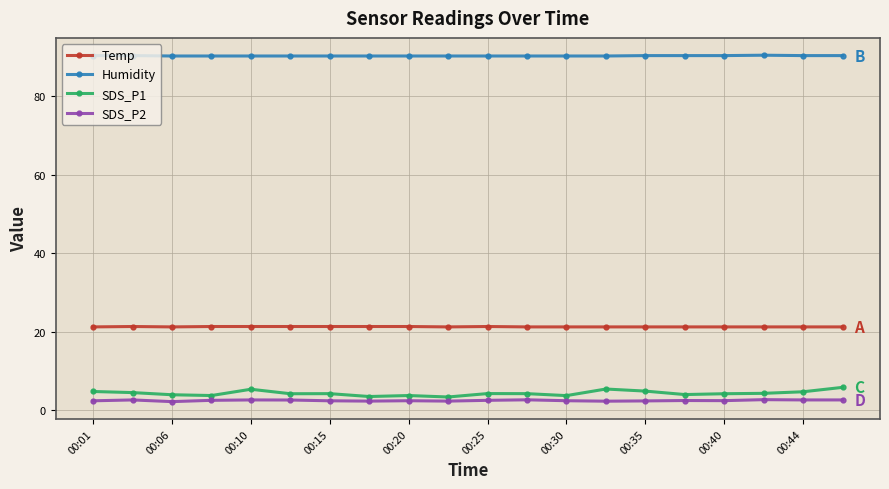

Which series has the widest spread of values?

SDS_P1